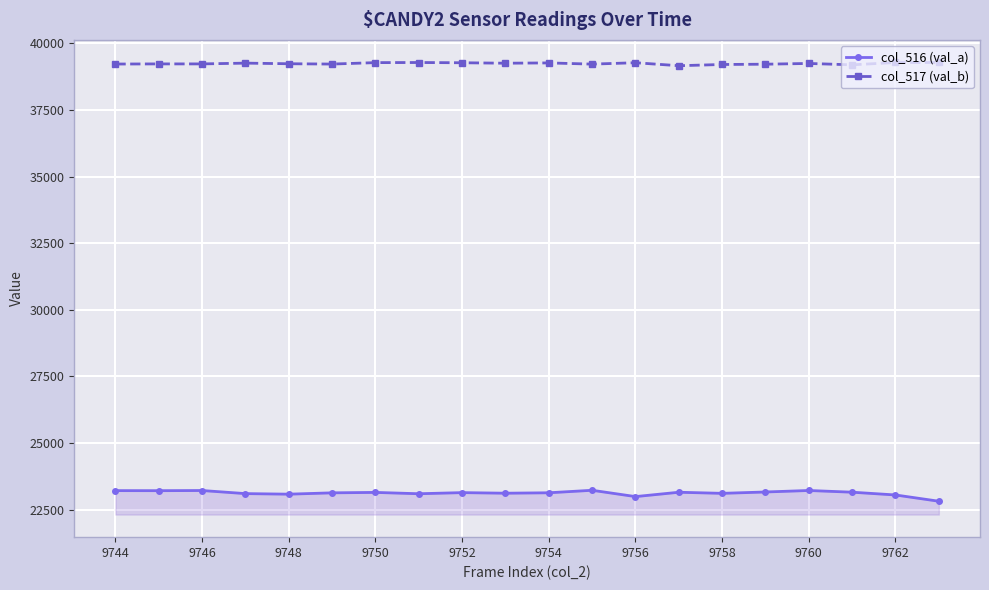

Rank the series by their average value, from lowest to highest.

col_516 (val_a), col_517 (val_b)